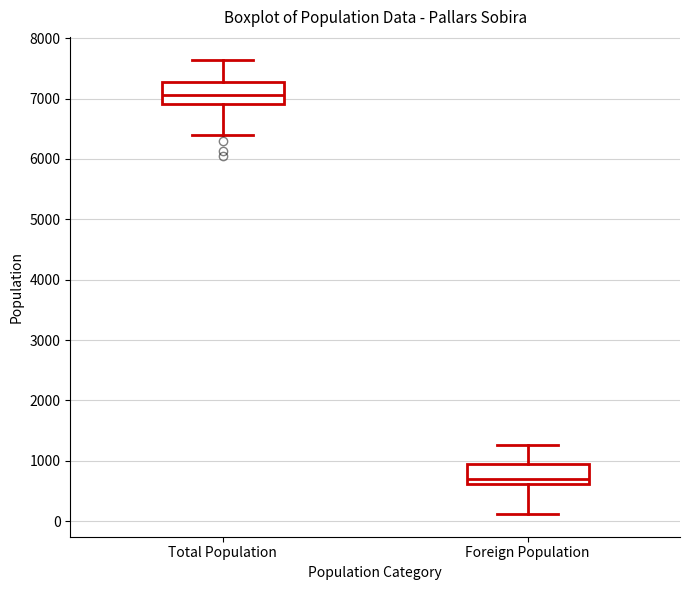

Where is the lower edge of the box for Foreign Population on the y-axis? The values are not printed on the chart, so give them approximately, as read against the axis.

600